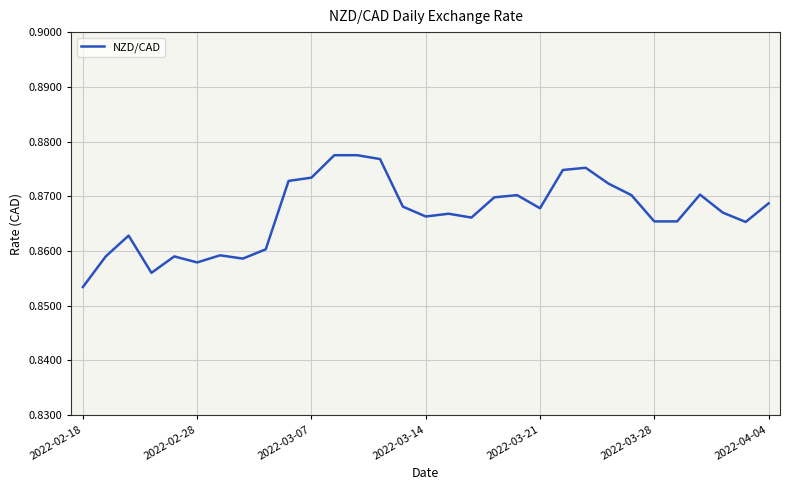

Does the chart have visible grid lines?

Yes